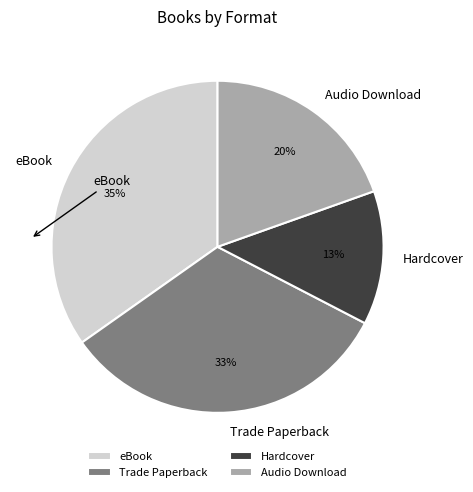

To the nearest percent, what percentage of the pie is Hardcover?

13%